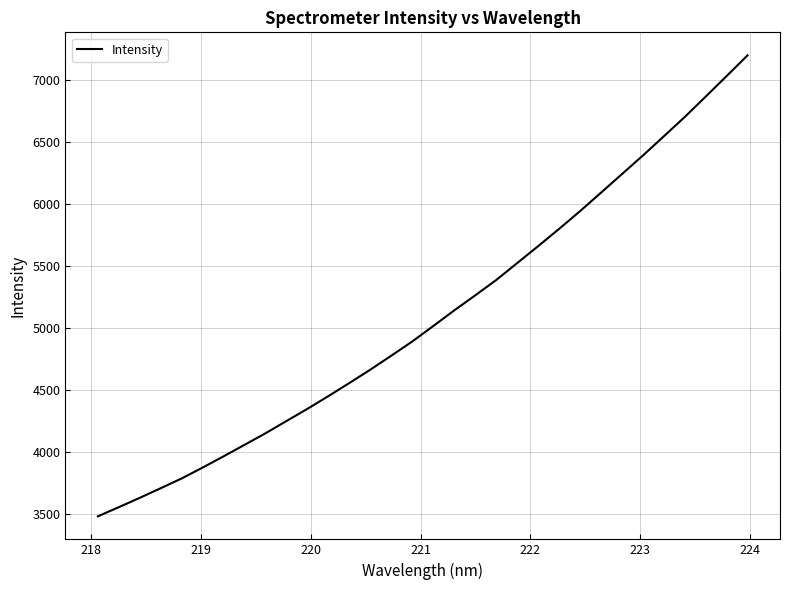

What is the maximum value shown in the chart?

7195.9